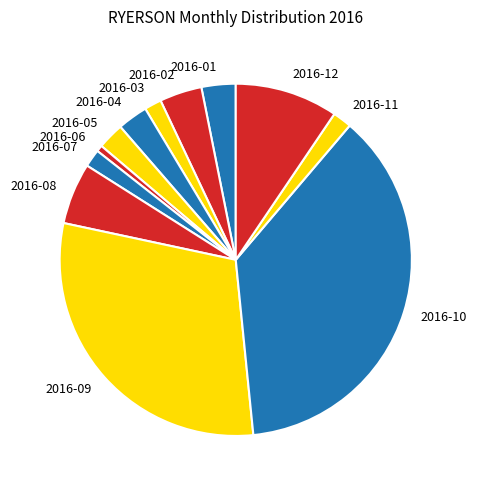

Is the sum of 2016-04 and 2016-08 greater than half?

No